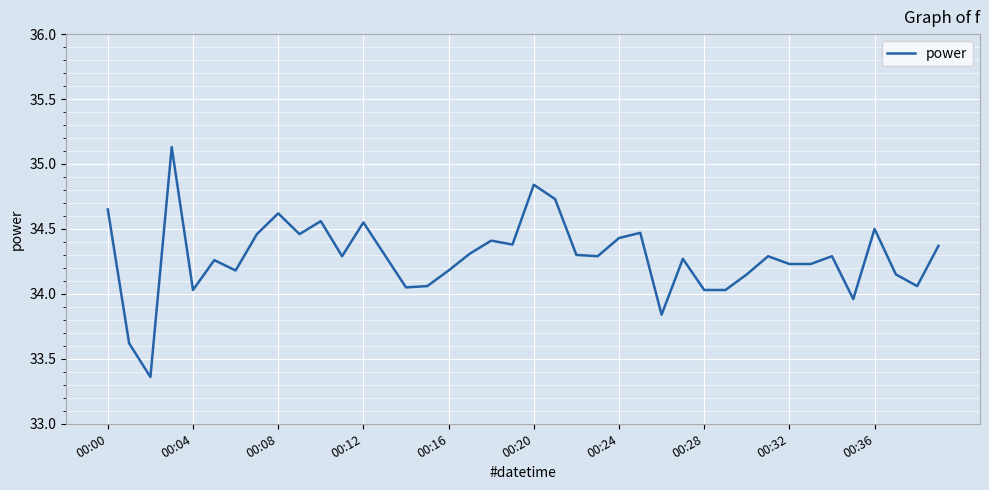

What is the difference between the maximum and minimum values?

1.8